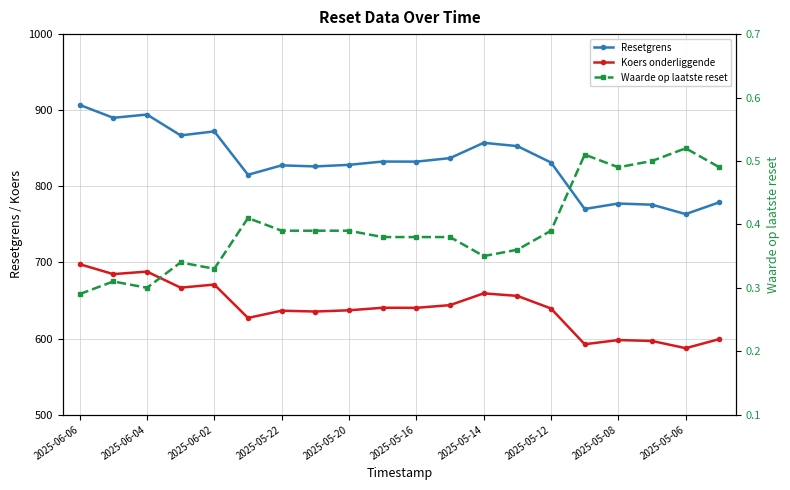

List the series in order of their overall mean, highest first.

Resetgrens, Koers onderliggende, Waarde op laatste reset